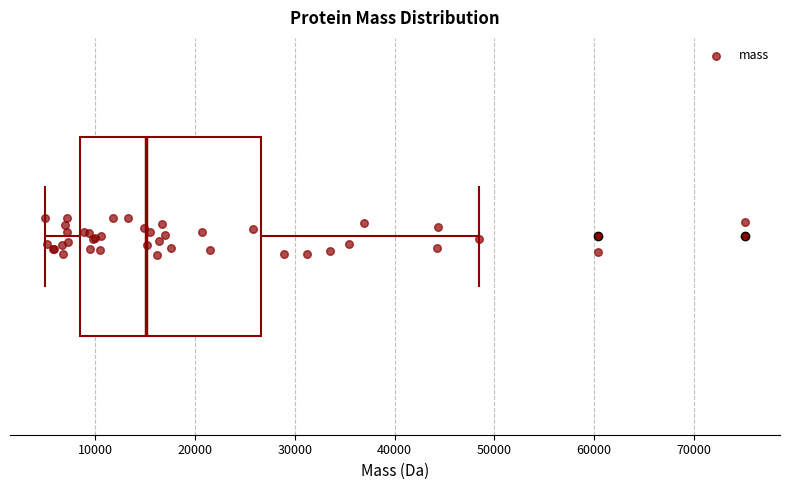

Transcribe this box plot: give where the median line is, the range the box spans, and where the two whiskers end, as read against the x-axis. The values are not printed on the chart, so give them approximately, as read against the axis.

median 15000, box 8000 to 27000, whiskers 5000 to 48000